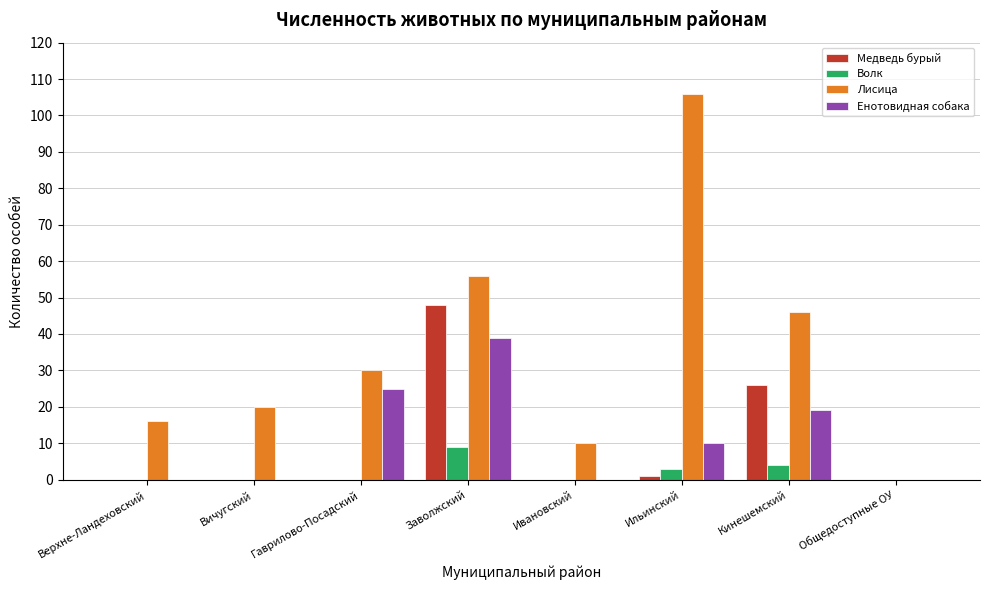

What is the total value across all series at Заволжский?

152